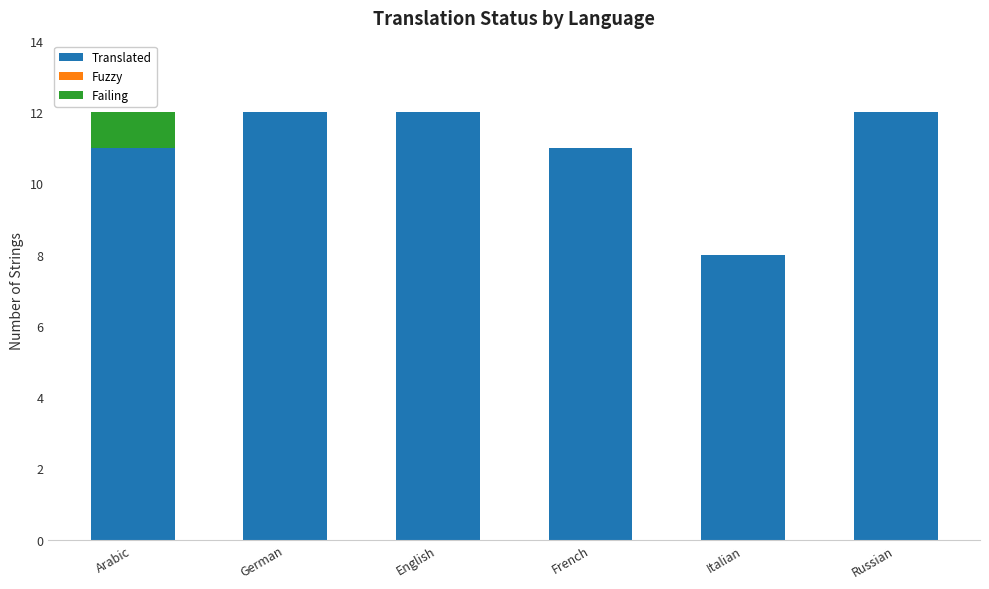

Is it true that Translated equals 11 at French?

True